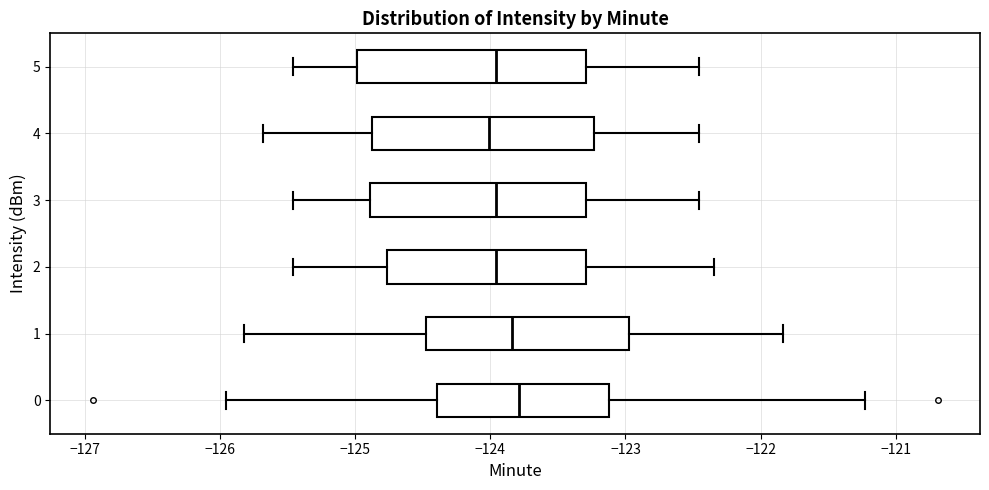

Where does the median line of the box at y = 2 sit on the x-axis? The values are not printed on the chart, so give them approximately, as read against the axis.

-124.0